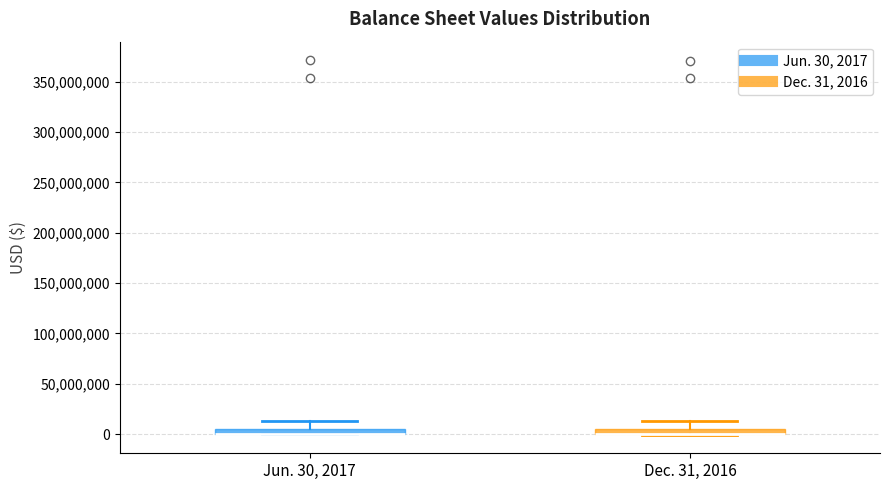

Where does the upper whisker of the box for Jun. 30, 2017 end on the y-axis? The values are not printed on the chart, so give them approximately, as read against the axis.

15000000